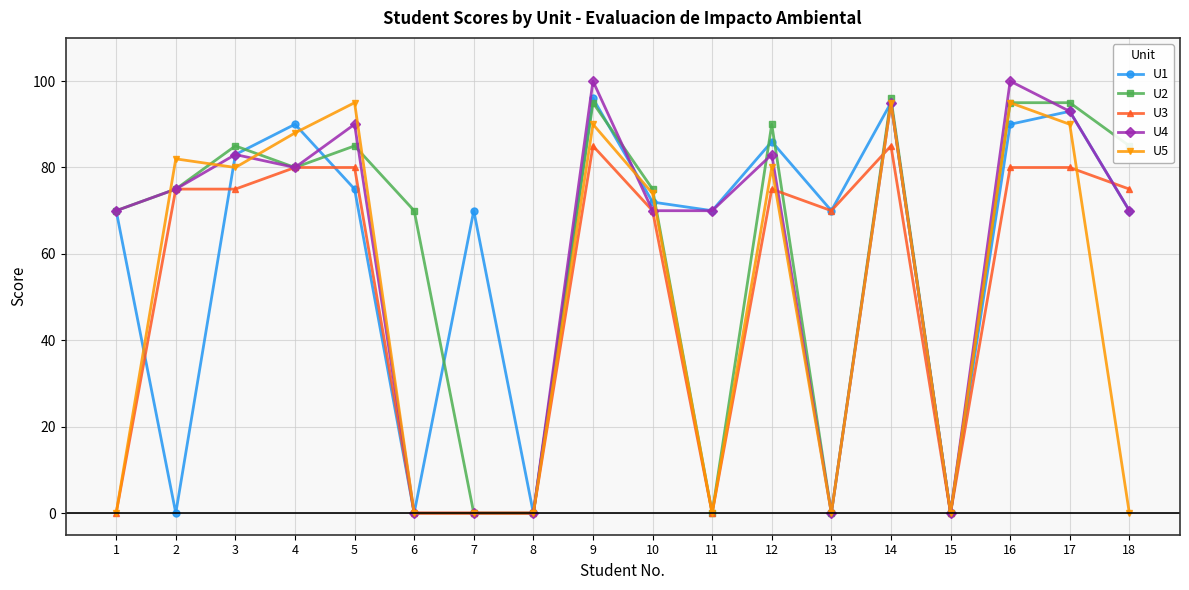

What is the maximum value for U4?

100